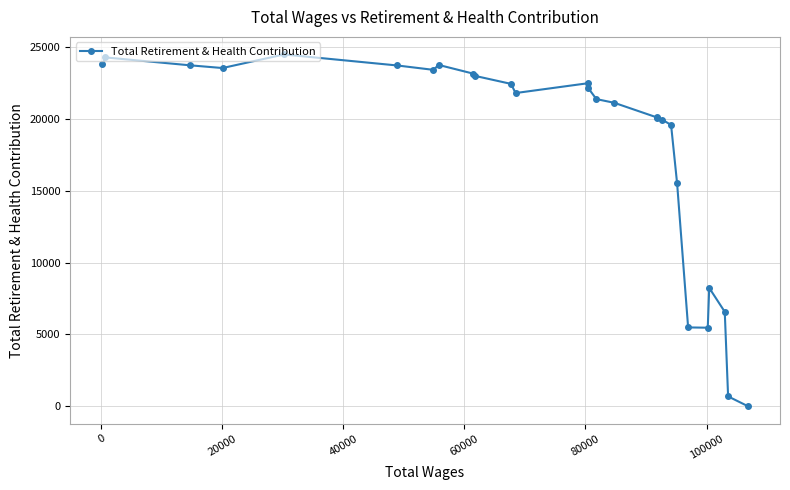

What is the average value?

18134